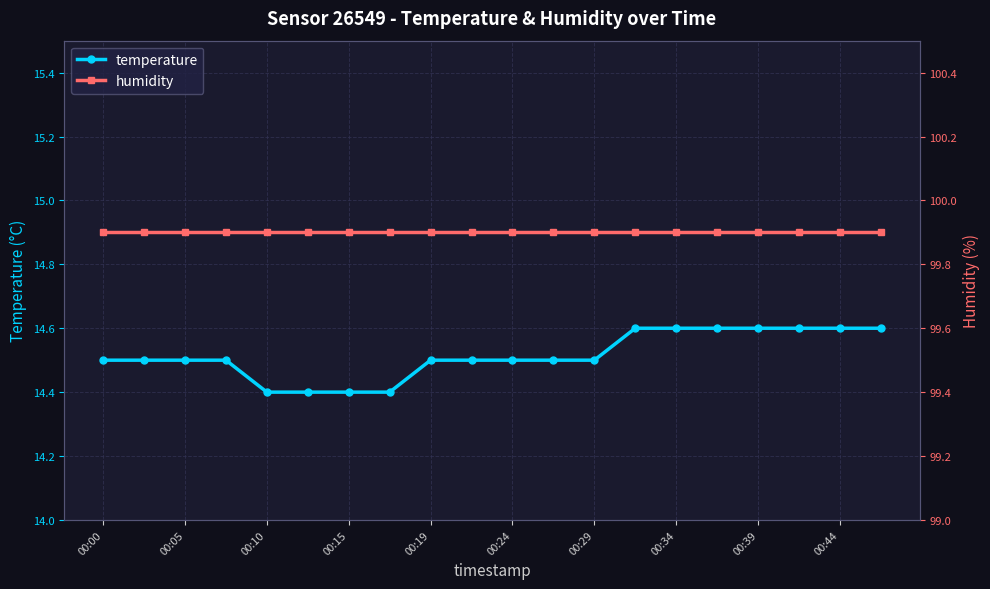

What is the greatest value displayed?

99.9